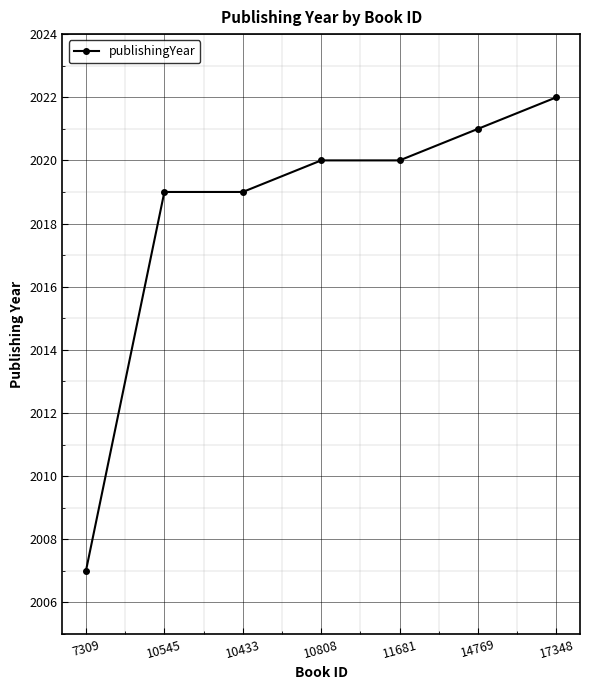

Read the value at 10545.

2019